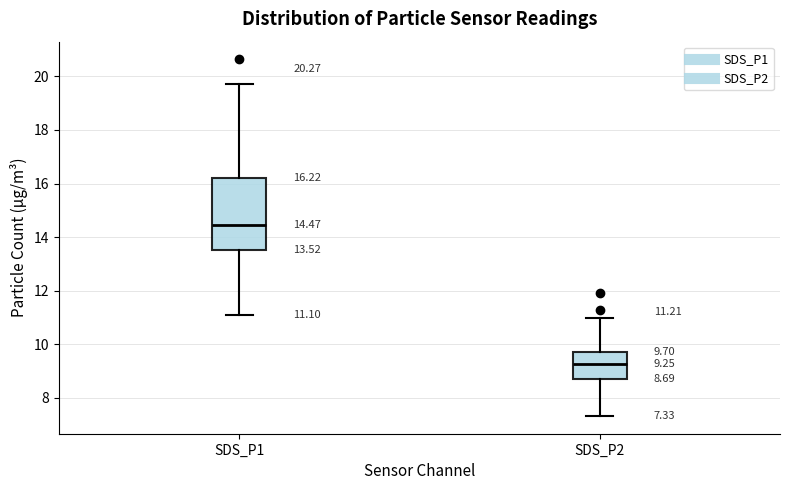

Which box has the highest median line?

SDS_P1